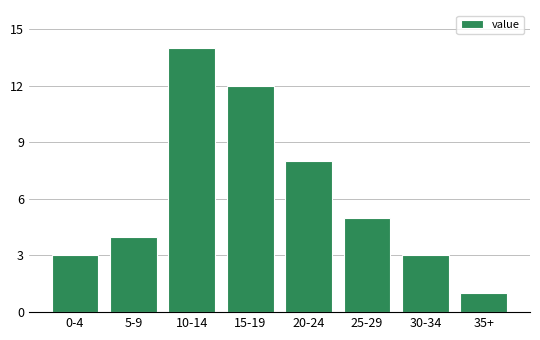

Reading left to right, what are all the values shown in this chart?

0-4=3	5-9=4	10-14=14	15-19=12	20-24=8	25-29=5	30-34=3	35+=1